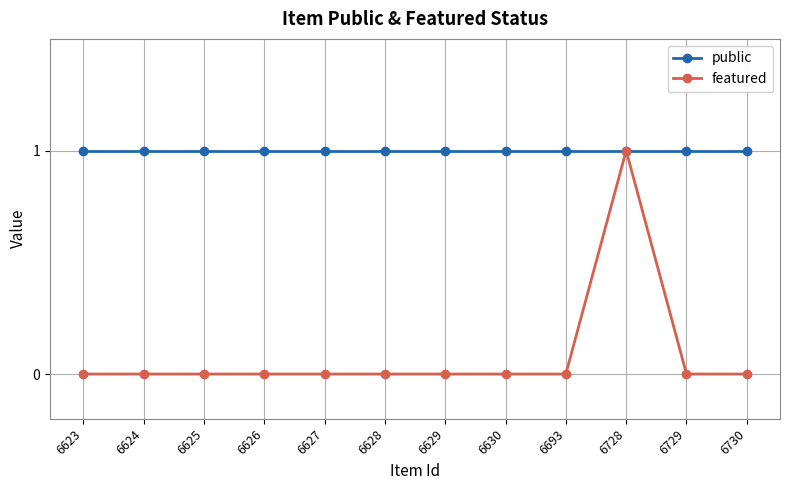

Reading right to left, list all the values displayed in this chart.

public: 1	1	1	1	1	1	1	1	1	1	1	1
featured: 0	0	1	0	0	0	0	0	0	0	0	0